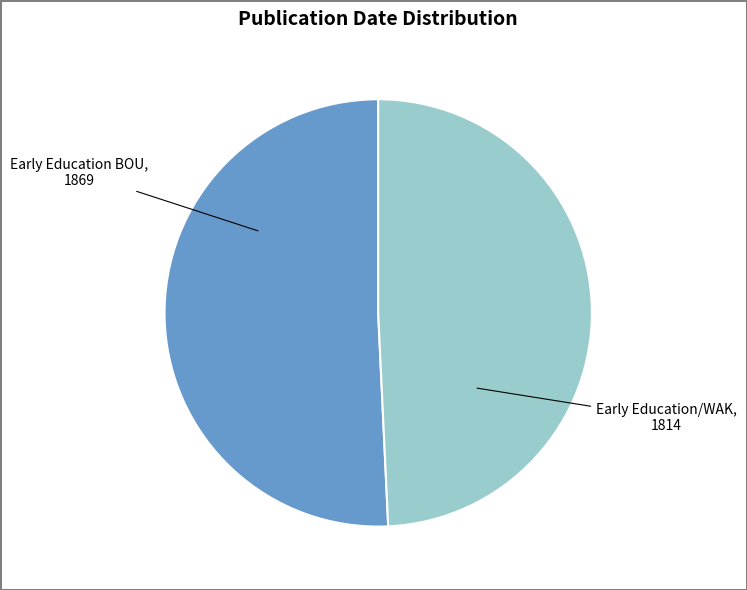

What is the largest slice in the pie chart?

Early Education BOU